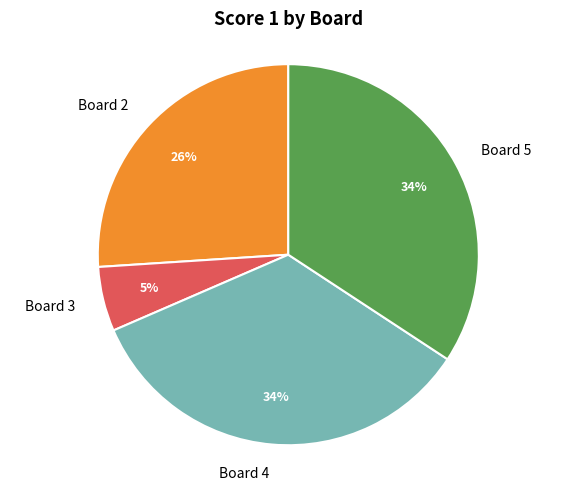

To the nearest percent, what is the difference between the largest and smallest slice percentages?

29%